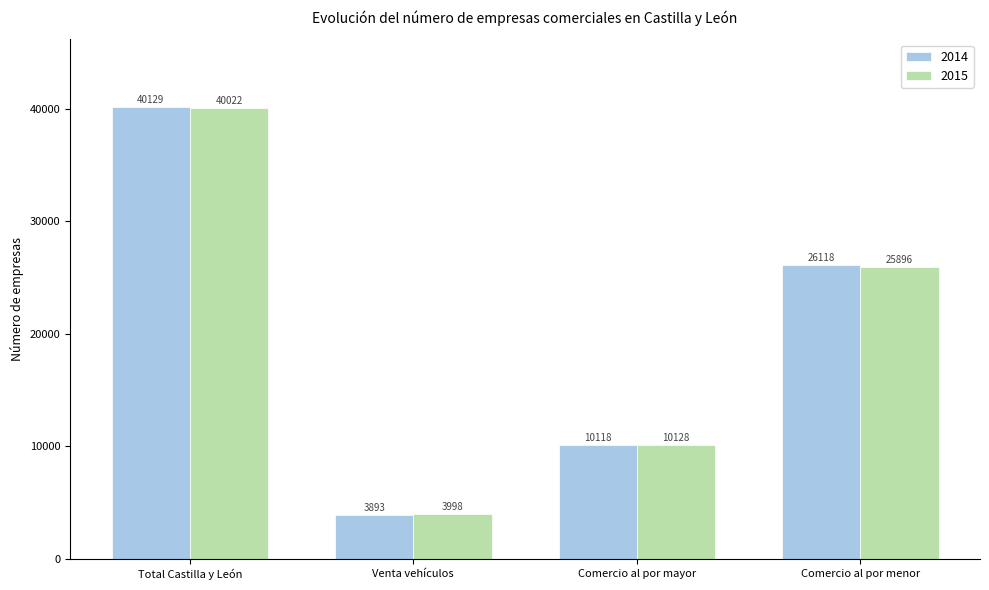

The value of 2015 at Total Castilla y León is 40022. True or false?

True